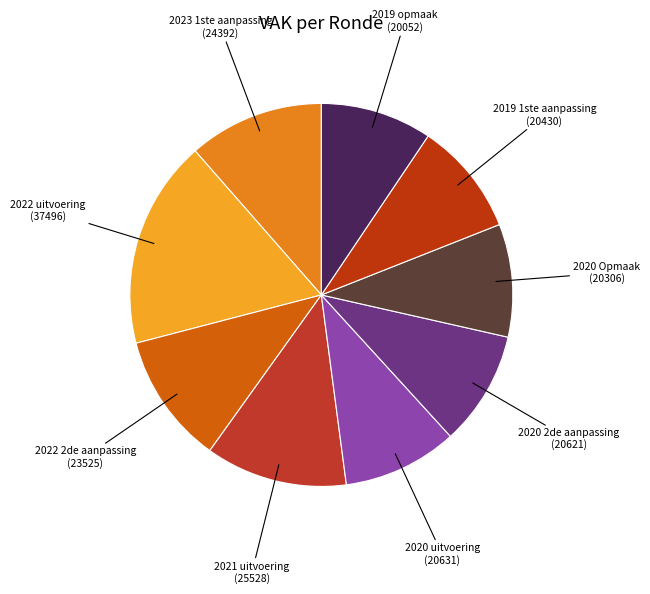

Count the number of slices in the pie.

9